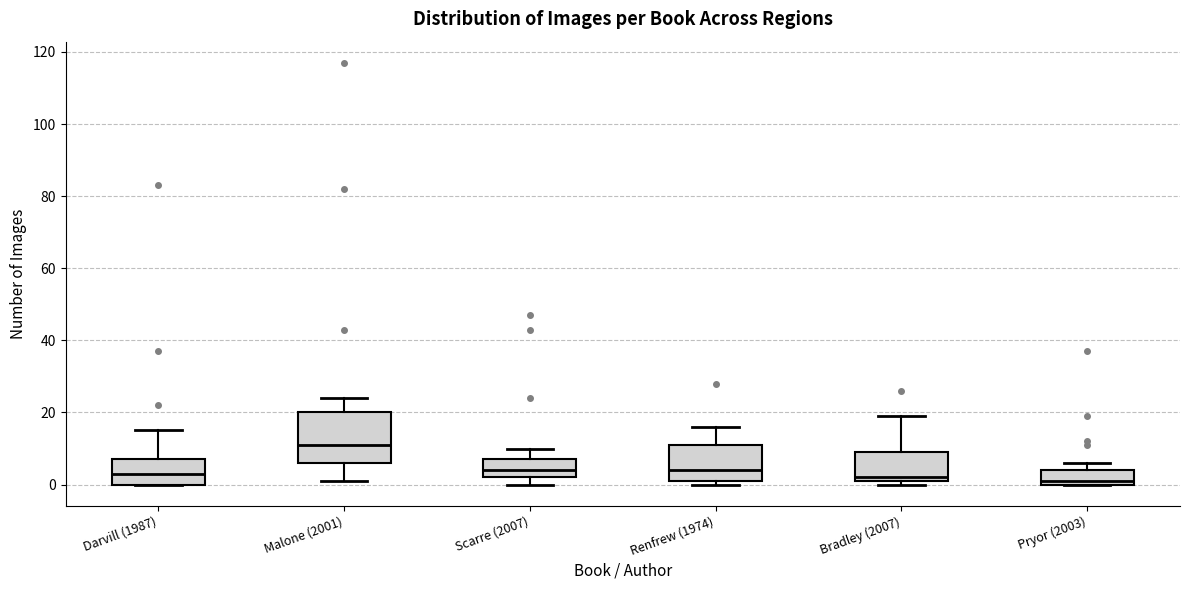

Which box's median line is the highest?

Malone (2001)